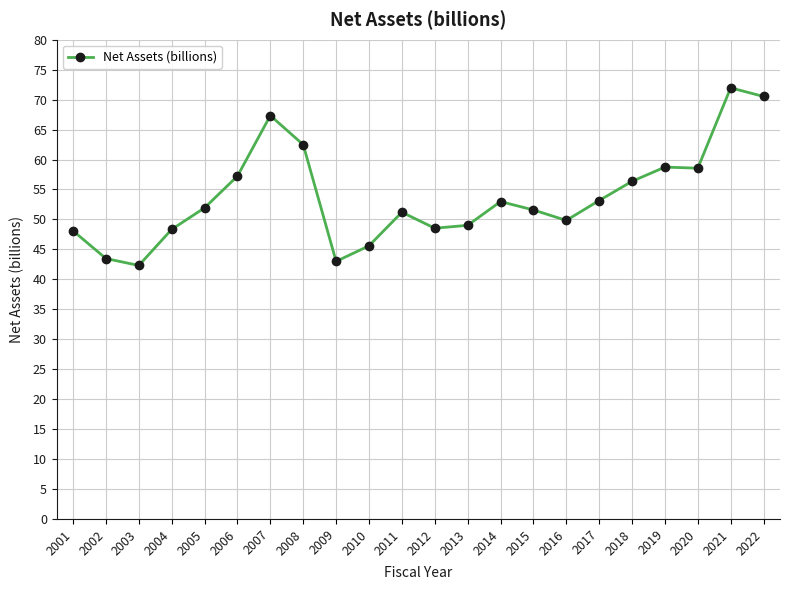

What is the approximate value at 2014?

53.0